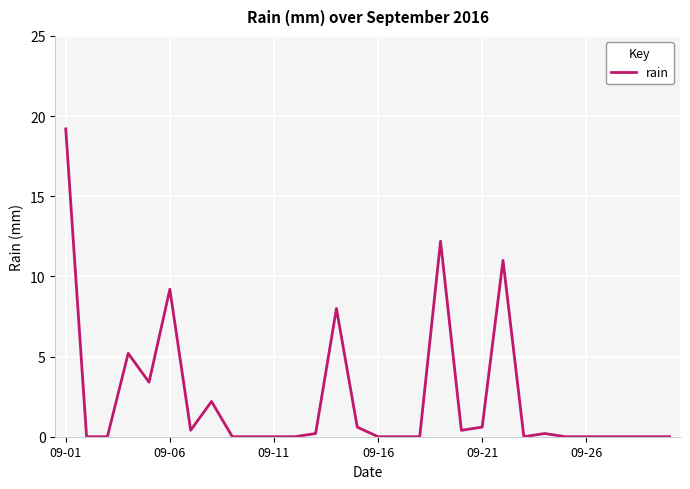

What is the maximum value shown in the chart?

19.2